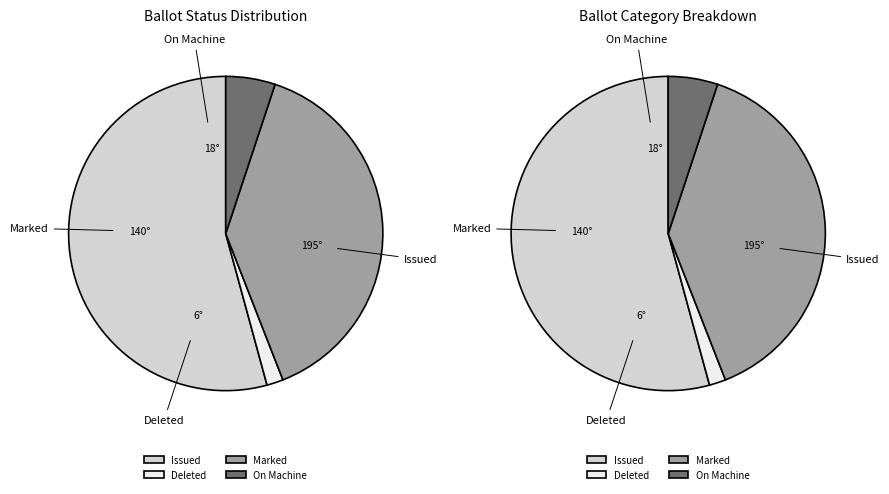

Does ISSUED represent more than half of the total?

Yes